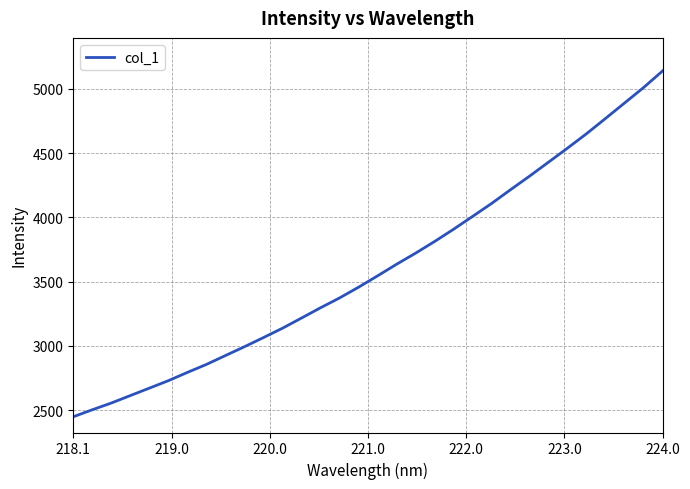

What is the greatest value displayed?

5140.1